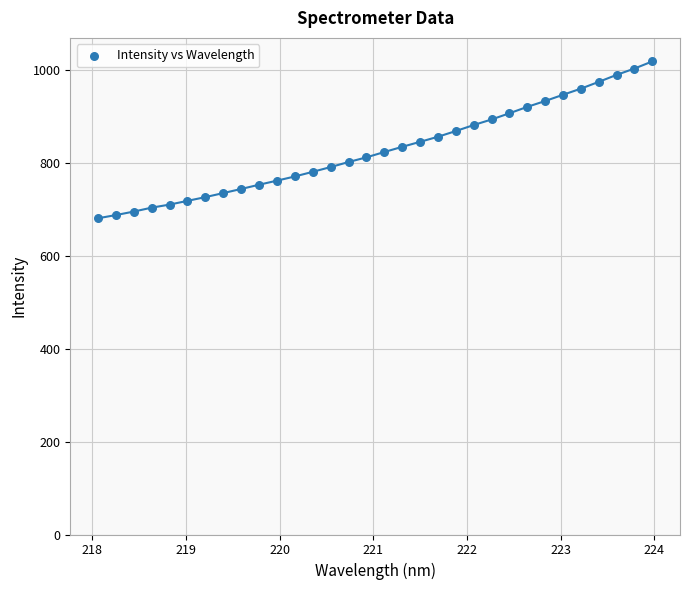

What is the range of X values (max minus min)?

5.9